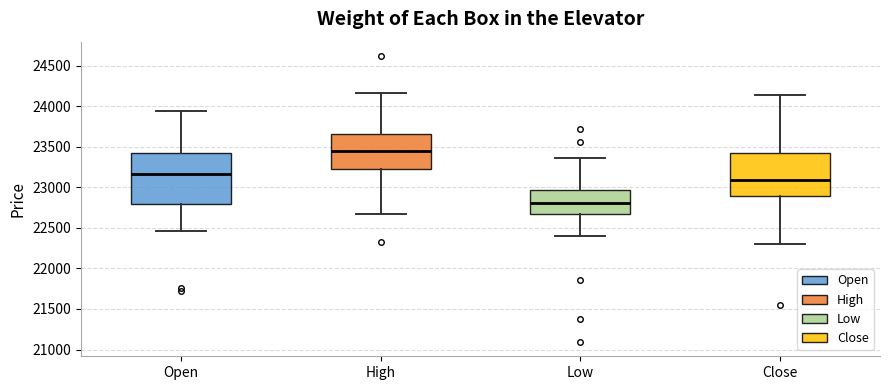

Reading left to right, read every box against the y-axis: the position of its median line, the range the box covers, and the ends of its whiskers. The values are not printed on the chart, so give them approximately, as read against the axis.

Open: median 23150, box 22800 to 23450, whiskers 22450 to 23950
High: median 23450, box 23200 to 23650, whiskers 22650 to 24150
Low: median 22800, box 22650 to 22950, whiskers 22400 to 23350
Close: median 23100, box 22900 to 23400, whiskers 22300 to 24150